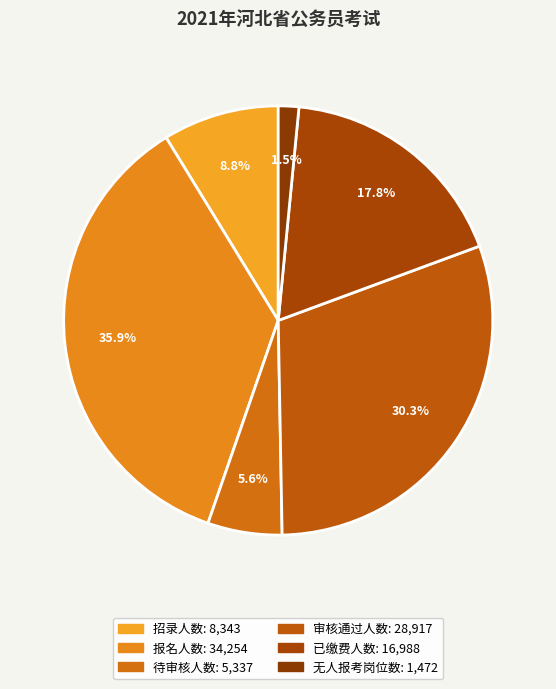

True or false: 招录人数 accounts for 9% of the total.

True